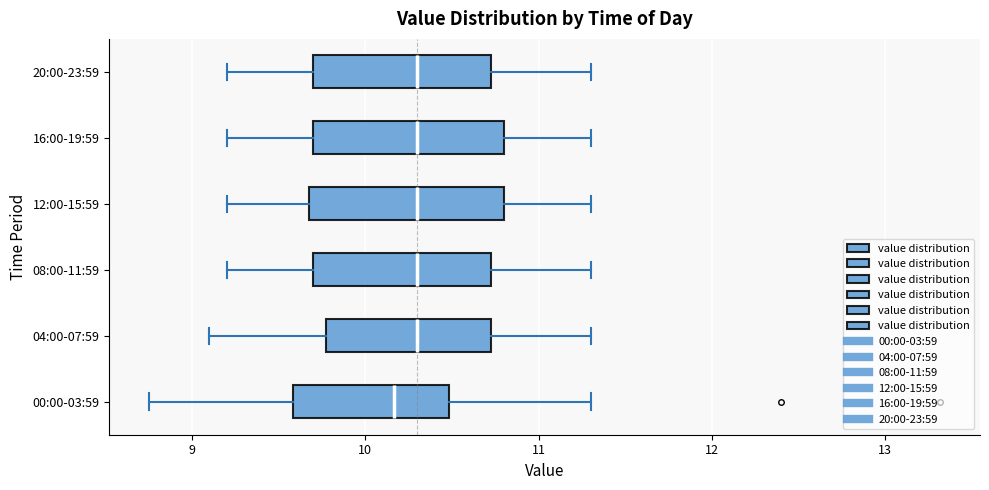

Where is the left edge of the box for 00:00-03:59 on the x-axis? The values are not printed on the chart, so give them approximately, as read against the axis.

9.6